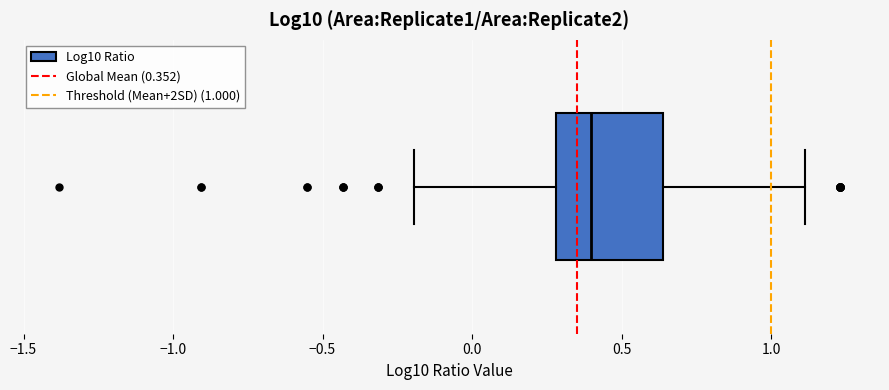

Read this box plot against the x-axis: the position of the median line, the range covered by the box, and the ends of both whiskers. The values are not printed on the chart, so give them approximately, as read against the axis.

median 0.40, box 0.30 to 0.65, whiskers -0.20 to 1.10